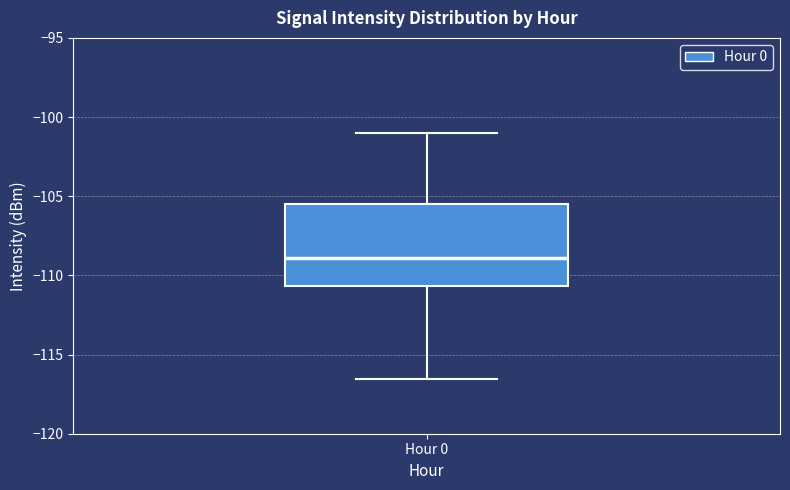

Read this box plot against the y-axis: the position of the median line, the range covered by the box, and the ends of both whiskers. The values are not printed on the chart, so give them approximately, as read against the axis.

median -109.0, box -110.5 to -105.5, whiskers -116.5 to -101.0